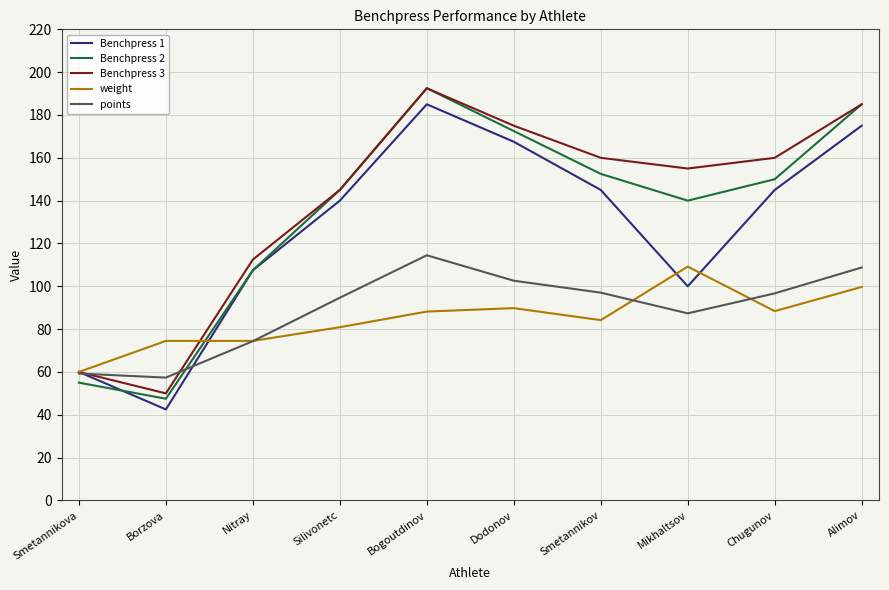

Where is the first local minimum for Benchpress 3?

Borzova